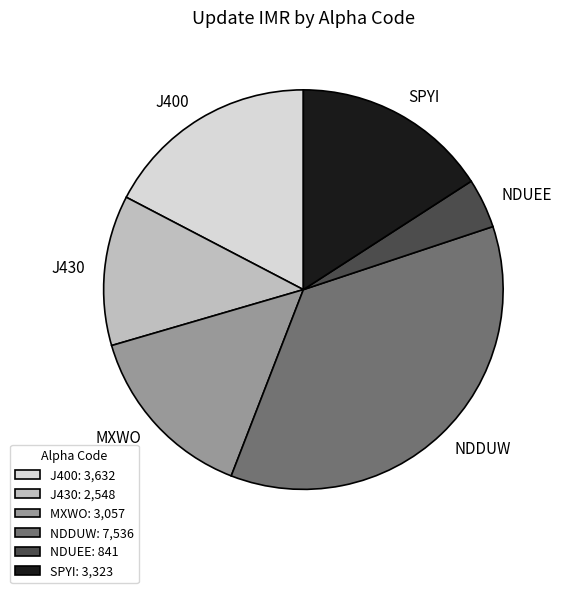

Between NDDUW and J430, which is larger?

NDDUW